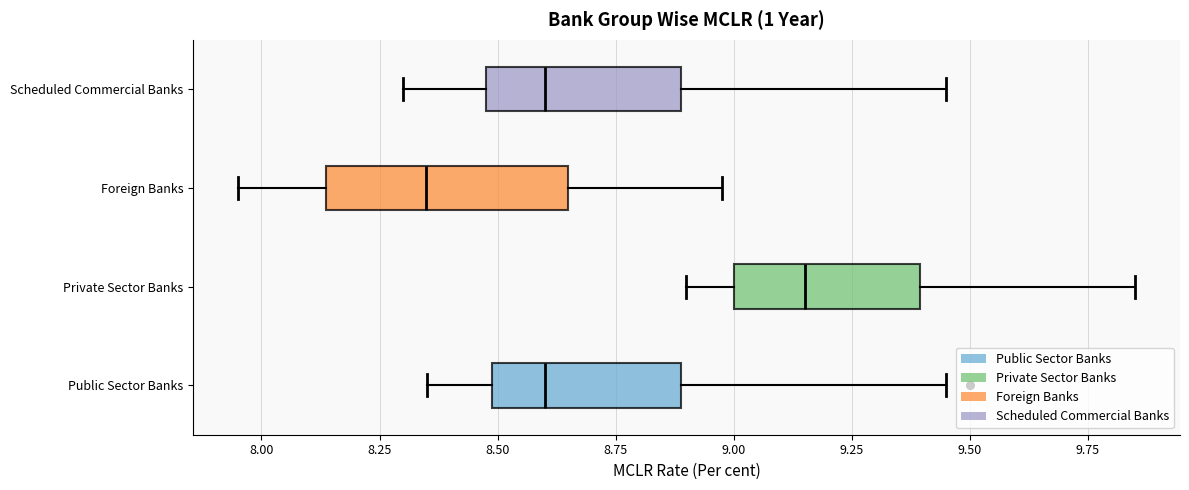

Where does the median line of the box for Public Sector Banks sit on the x-axis? The values are not printed on the chart, so give them approximately, as read against the axis.

8.60